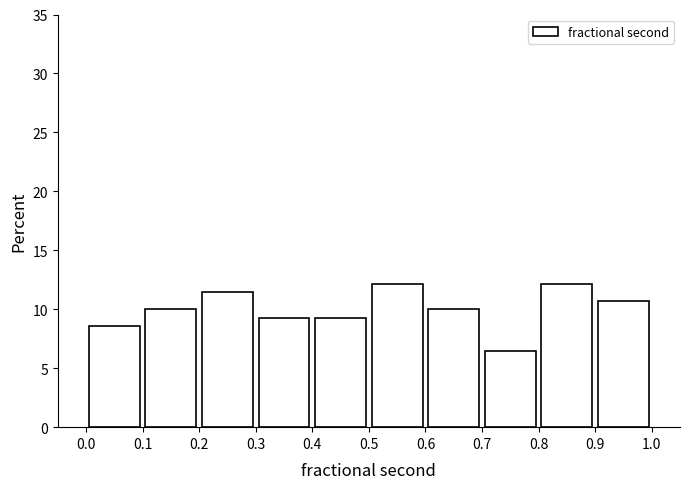

What is the height of the bar covering 0.3 to 0.4 on the x-axis? The values are not printed on the chart, so give them approximately, as read against the axis.

9.5